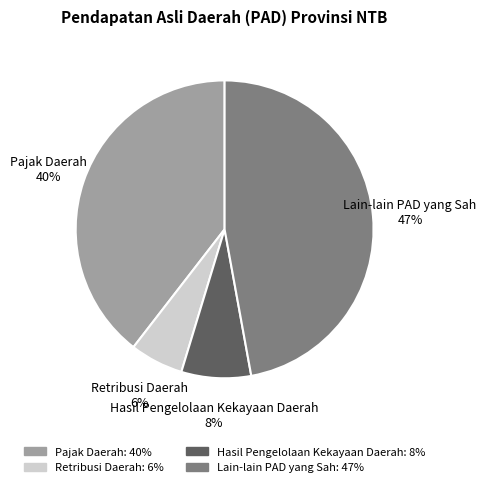

Is the sum of Retribusi Daerah and Lain-lain PAD yang Sah greater than half?

Yes